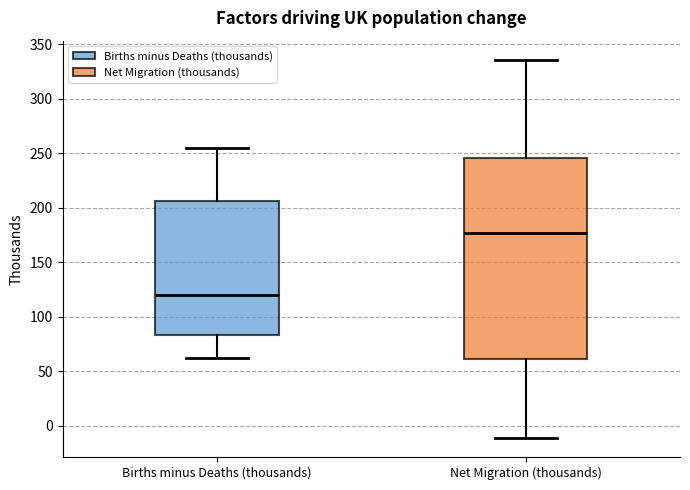

Where does the median line of the box for Net Migration (thousands) sit on the y-axis? The values are not printed on the chart, so give them approximately, as read against the axis.

175